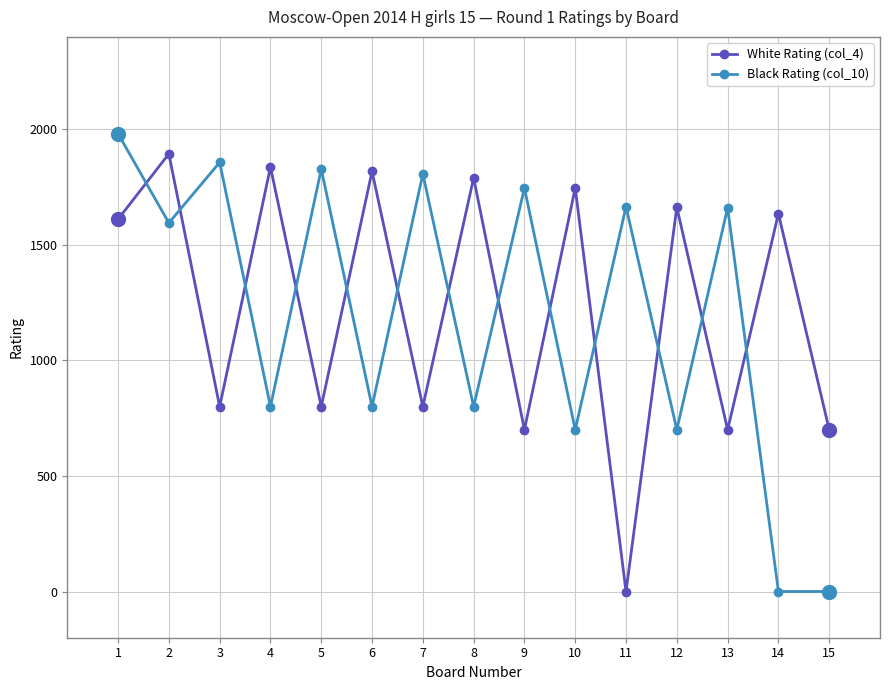

How many data points does each series have?

15